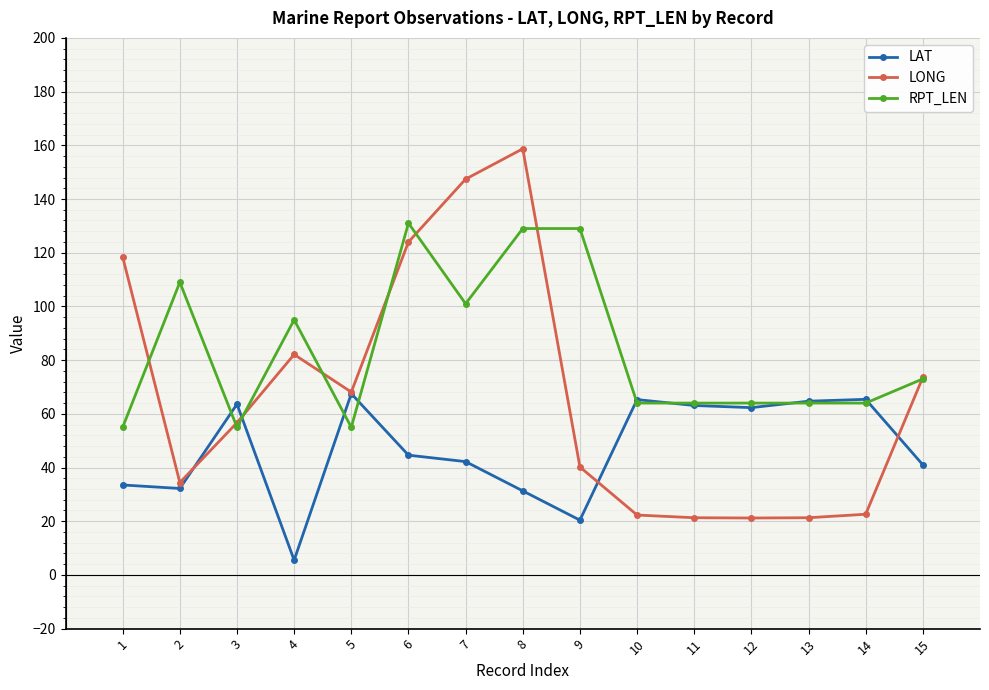

Where do LONG and LAT first cross each other?

2 and 3